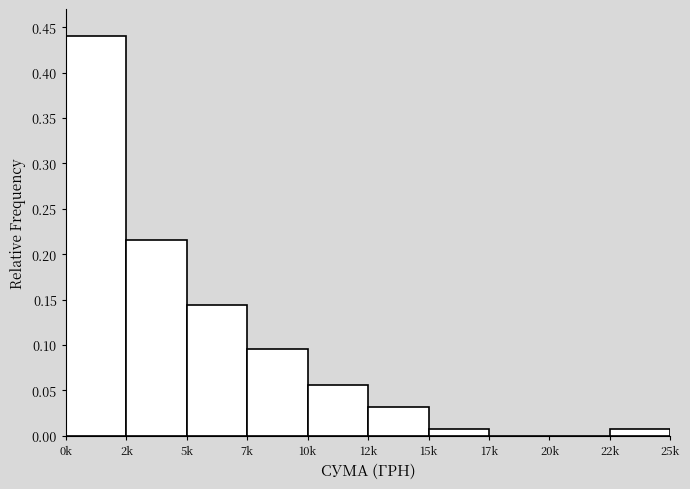

What is the sum of all values?

1.0